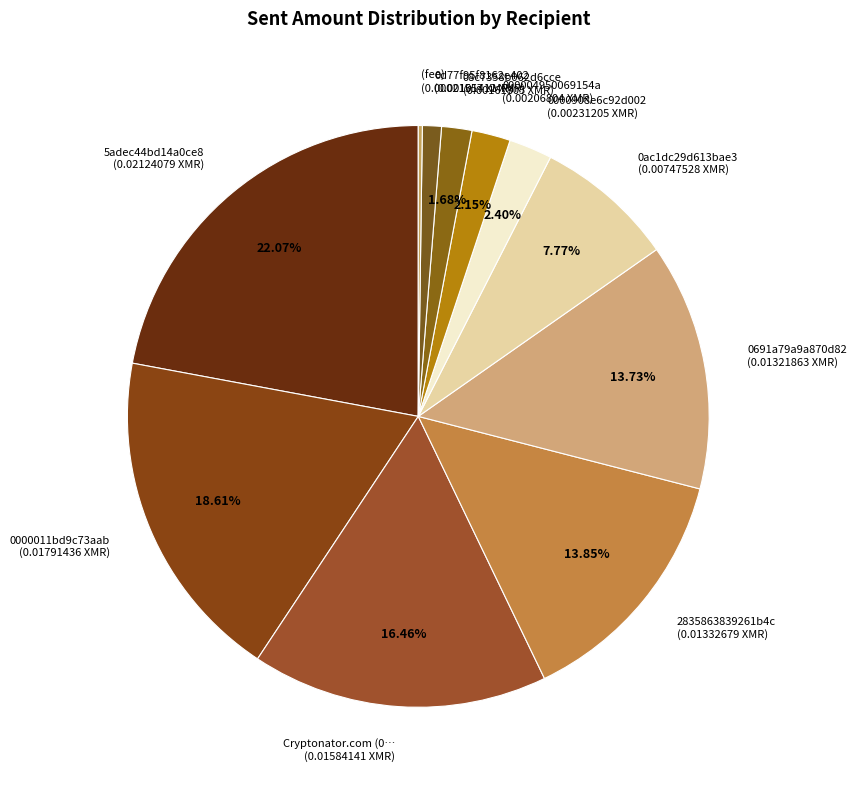

Is there a majority slice in this chart?

No